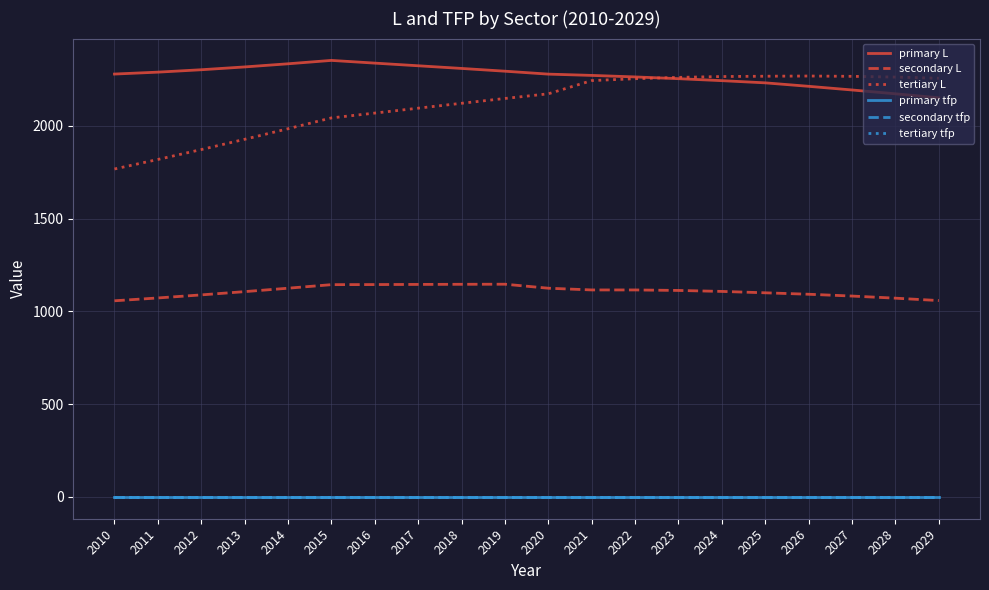

True or false: secondary L and tertiary L intersect in this chart.

False